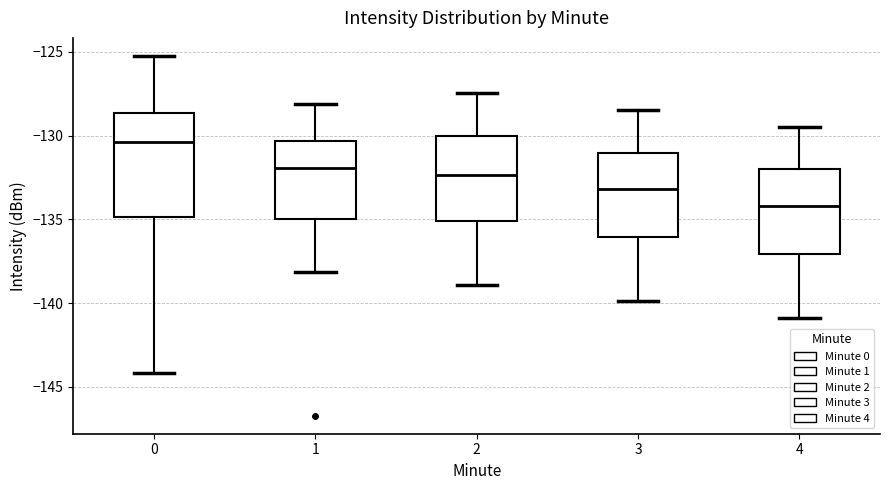

Which box's median line is the lowest?

4